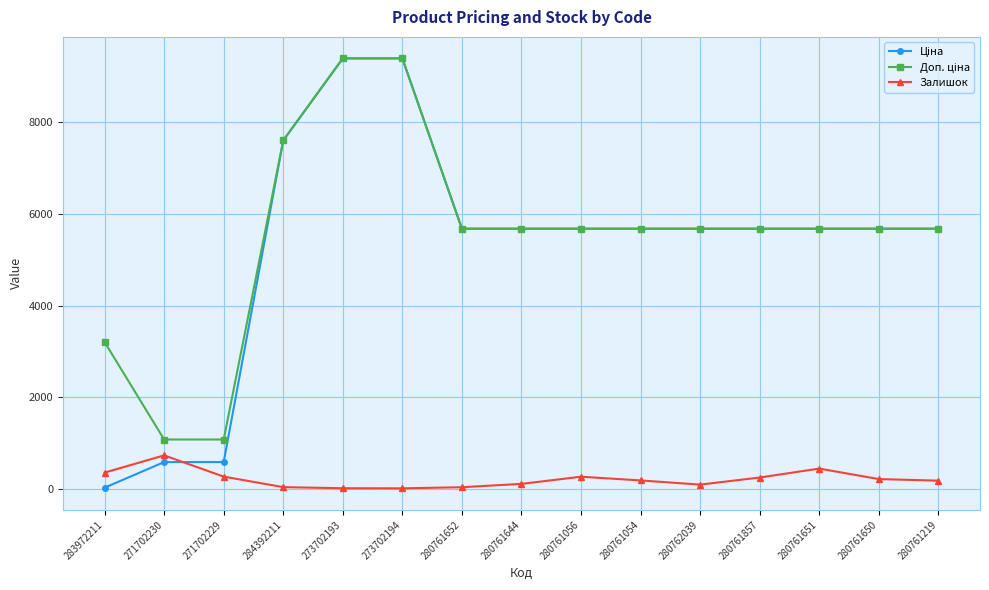

How many distinct data groups are displayed?

3